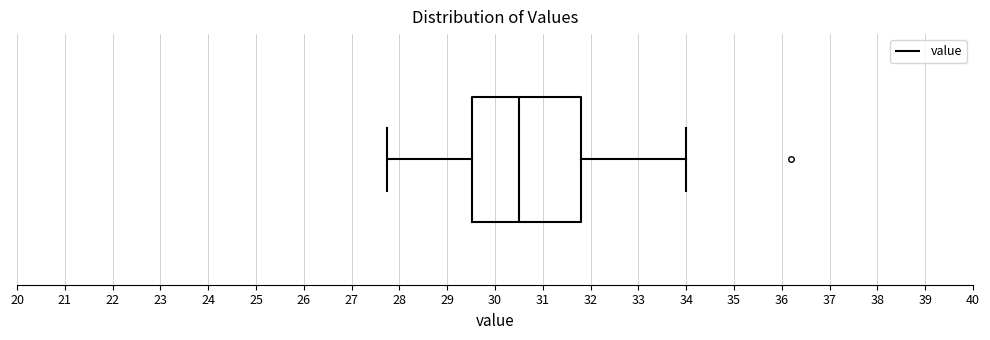

Read this box plot against the x-axis: the position of the median line, the range covered by the box, and the ends of both whiskers. The values are not printed on the chart, so give them approximately, as read against the axis.

median 30.5, box 29.5 to 31.8, whiskers 27.8 to 34.0